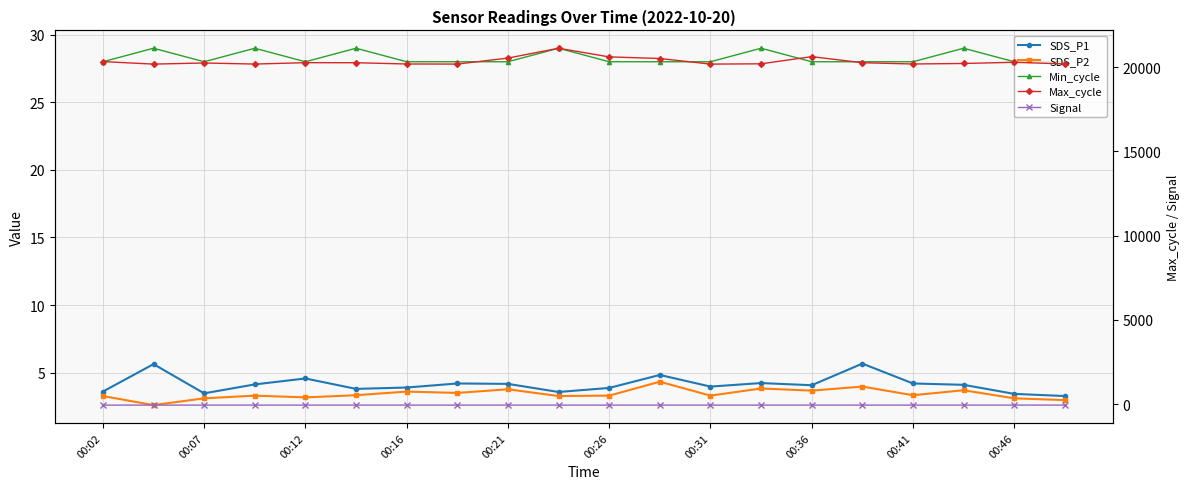

What is the greatest value displayed?

21123.0